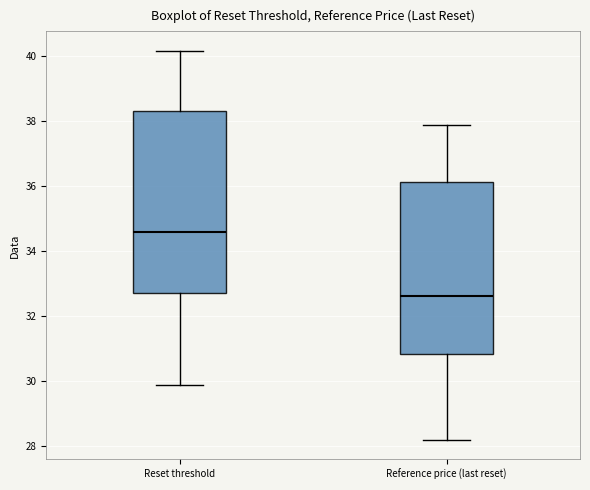

Where does the lower whisker of the box for Reference price (last reset) end on the y-axis? The values are not printed on the chart, so give them approximately, as read against the axis.

28.2